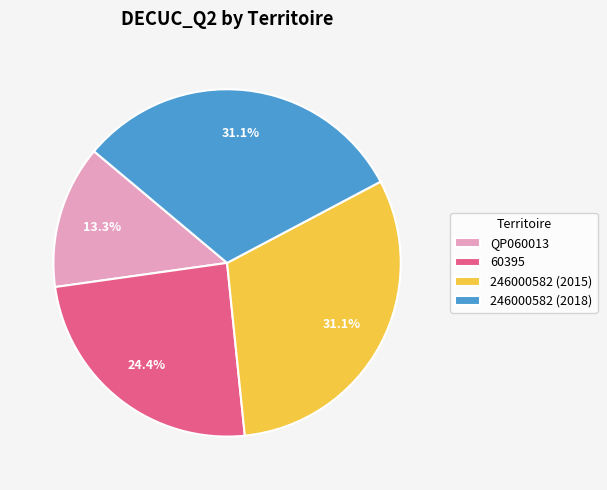

What is the smallest slice in the pie chart?

QP060013